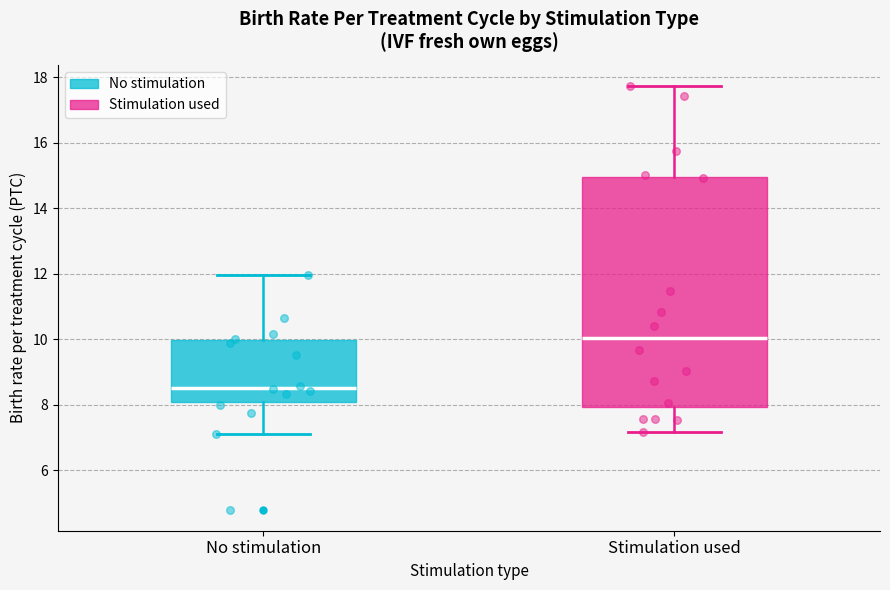

Comparing the boxes themselves (not the whiskers), which one is the tallest?

Stimulation used